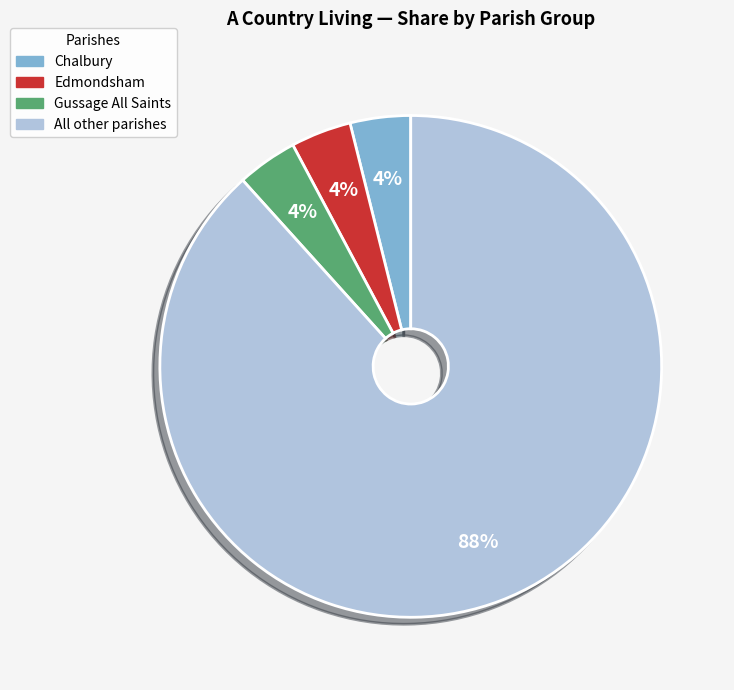

To the nearest percent, what is the difference between the largest and smallest slice percentages?

84%